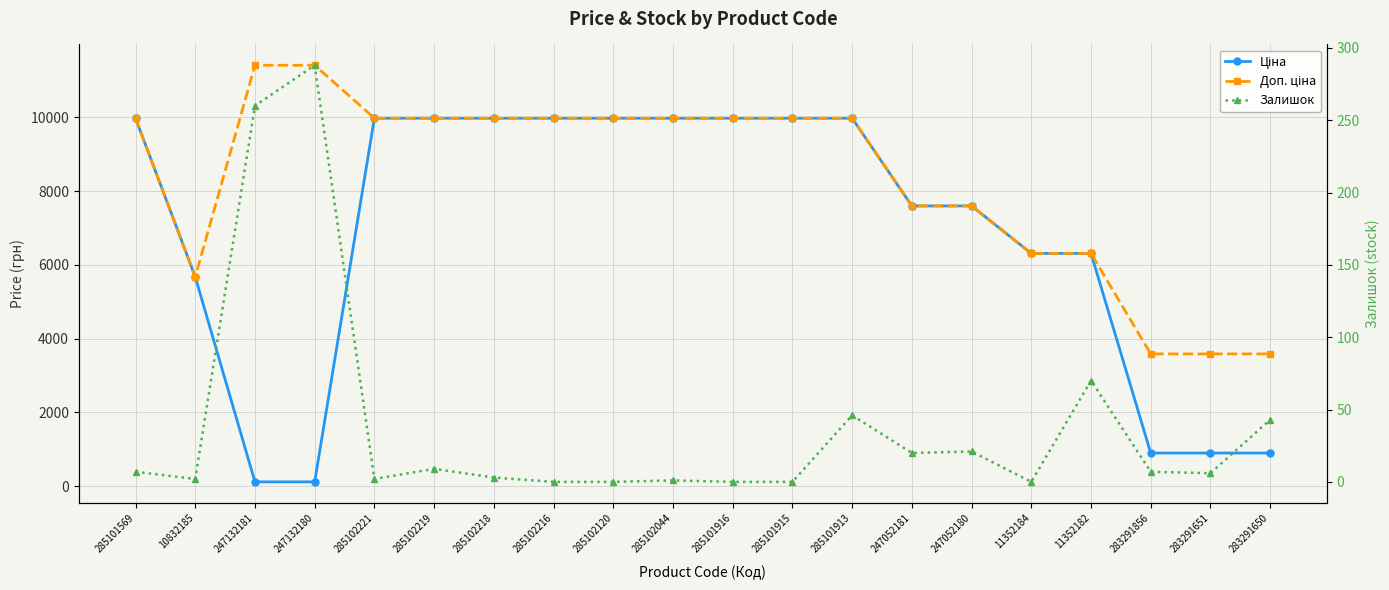

What are all the series names shown in the legend?

Ціна, Доп. ціна, Залишок